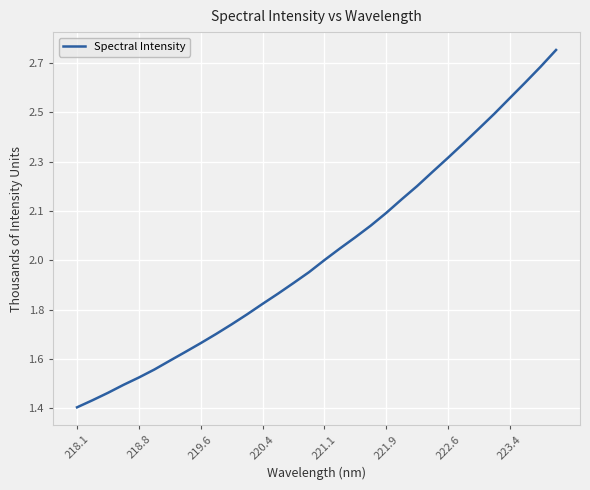

What is the minimum value shown in the chart?

1.4